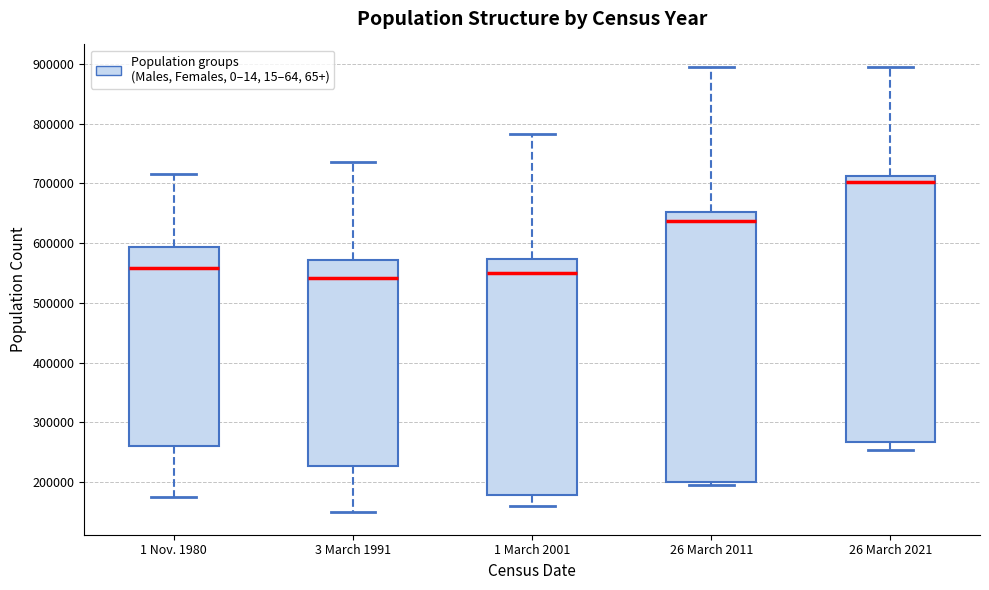

Reading left to right, transcribe this box plot: for each box, give where its median line is, the range the box spans, and where its two whiskers end, as read against the y-axis. The values are not printed on the chart, so give them approximately, as read against the axis.

1 Nov. 1980: median 560000, box 260000 to 590000, whiskers 180000 to 720000
3 March 1991: median 540000, box 230000 to 570000, whiskers 150000 to 740000
1 March 2001: median 550000, box 180000 to 570000, whiskers 160000 to 780000
26 March 2011: median 640000, box 200000 to 650000, whiskers 190000 to 900000
26 March 2021: median 700000, box 270000 to 710000, whiskers 250000 to 900000